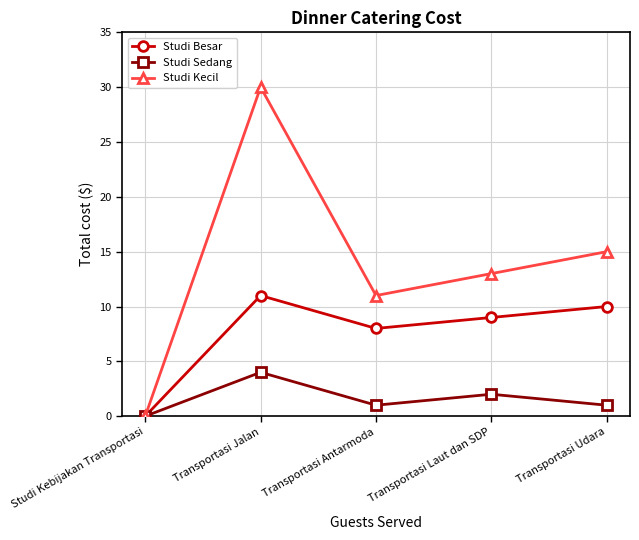

True or false: Studi Kecil has a value of 8 at Transportasi Laut dan SDP.

False